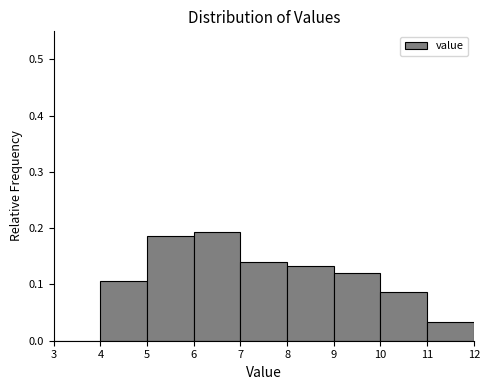

Reading left to right, list every bar in this chart as the range it spans on the x-axis followed by its height. The values are not printed on the chart, so give them approximately, as read against the axis.

3 to 4: 0
4 to 5: 0.11
5 to 6: 0.19
6 to 7: 0.19
7 to 8: 0.14
8 to 9: 0.13
9 to 10: 0.12
10 to 11: 0.09
11 to 12: 0.03